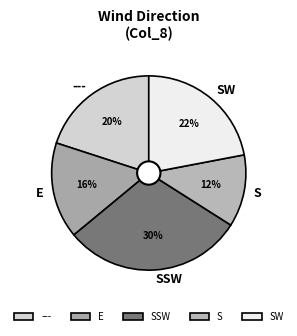

Which category has the biggest portion of the pie?

SSW